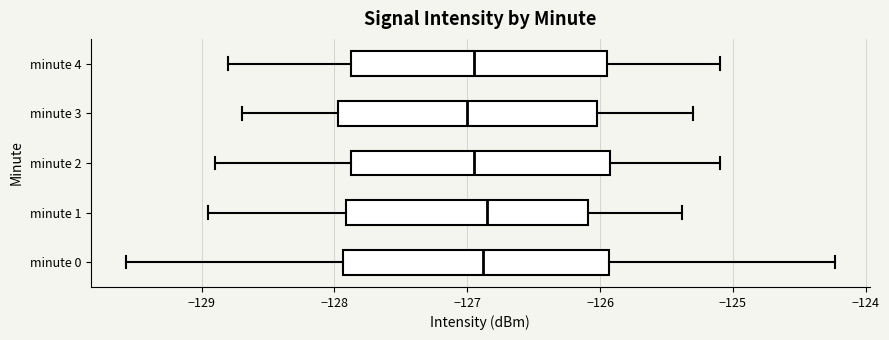

Reading bottom to top, transcribe this box plot: for each box, give where its median line is, the range the box spans, and where its two whiskers end, as read against the x-axis. The values are not printed on the chart, so give them approximately, as read against the axis.

minute 0: median -126.9, box -127.9 to -125.9, whiskers -129.6 to -124.2
minute 1: median -126.8, box -127.9 to -126.1, whiskers -129.0 to -125.4
minute 2: median -126.9, box -127.9 to -125.9, whiskers -128.9 to -125.1
minute 3: median -127.0, box -128.0 to -126.0, whiskers -128.7 to -125.3
minute 4: median -126.9, box -127.9 to -125.9, whiskers -128.8 to -125.1